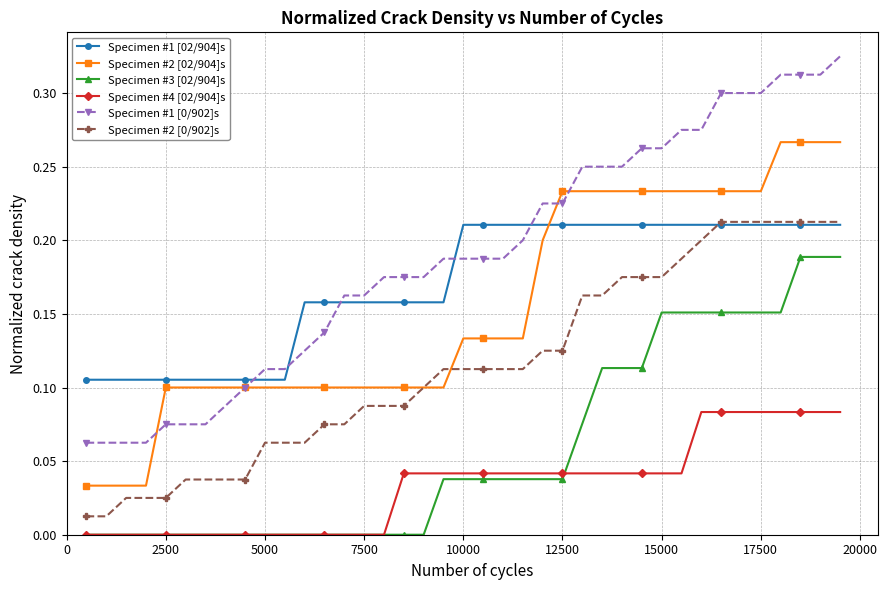

True or false: Specimen #1 [02/904]s and Specimen #4 [02/904]s intersect in this chart.

False